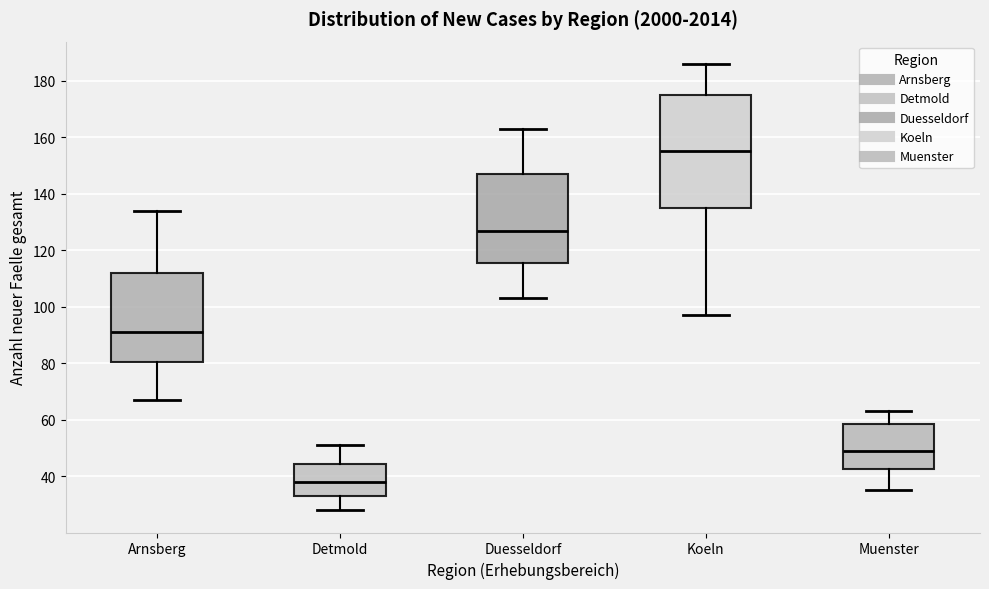

Which box has the highest median line?

Koeln